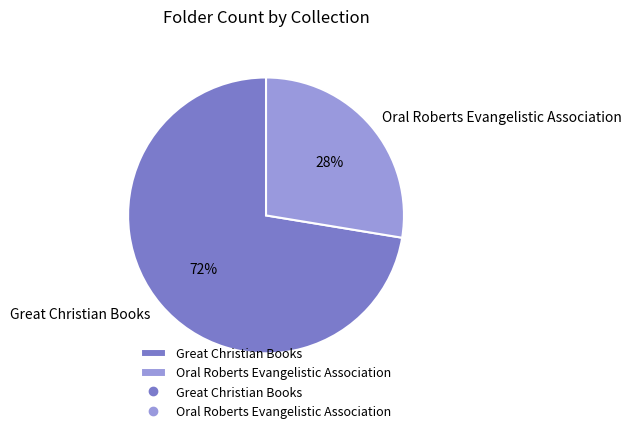

To the nearest percent, what is the combined percentage of Great Christian Books and Oral Roberts Evangelistic Association?

100%